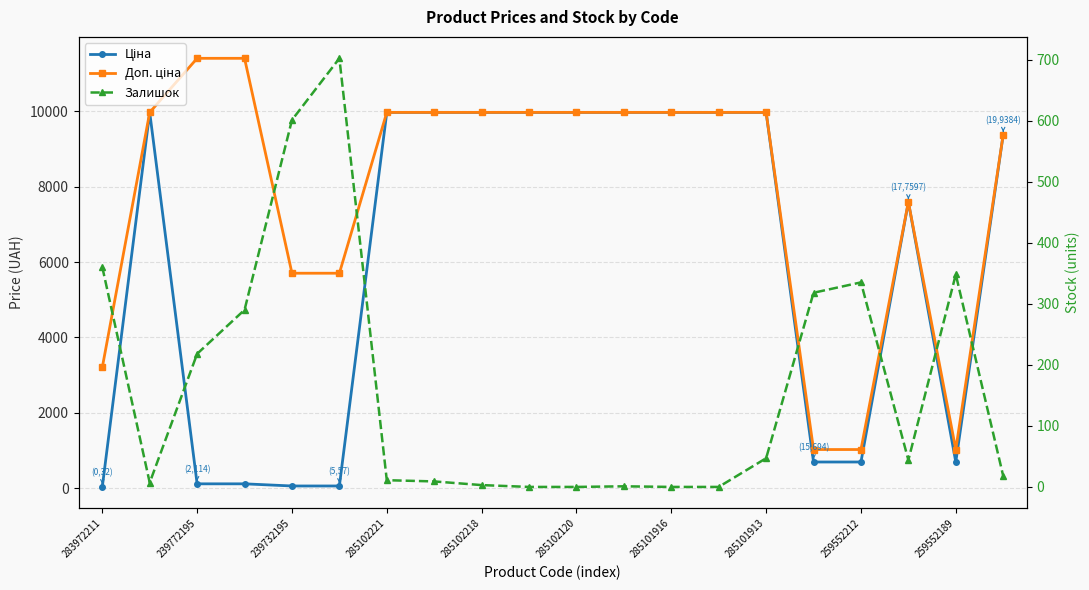

Read the Ціна value at 19.

9384.0